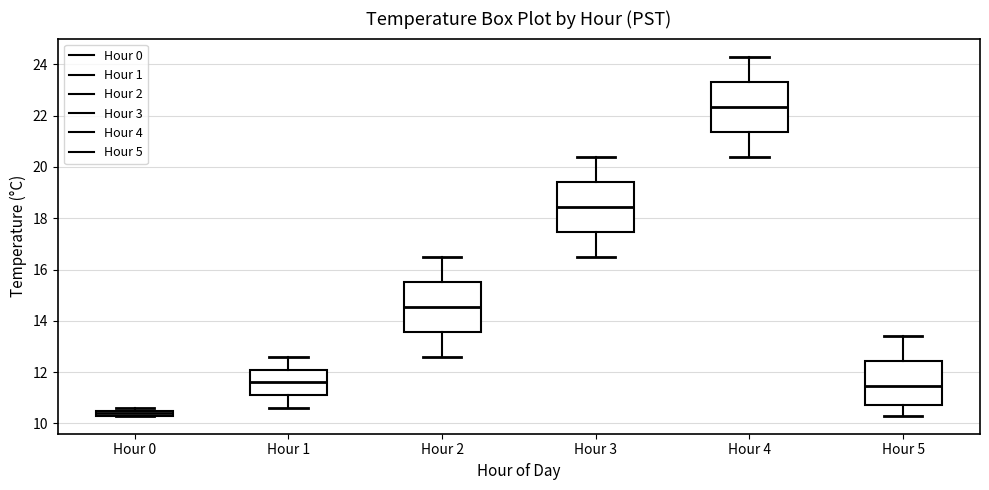

Where does the lower whisker of the box for Hour 1 end on the y-axis? The values are not printed on the chart, so give them approximately, as read against the axis.

10.6